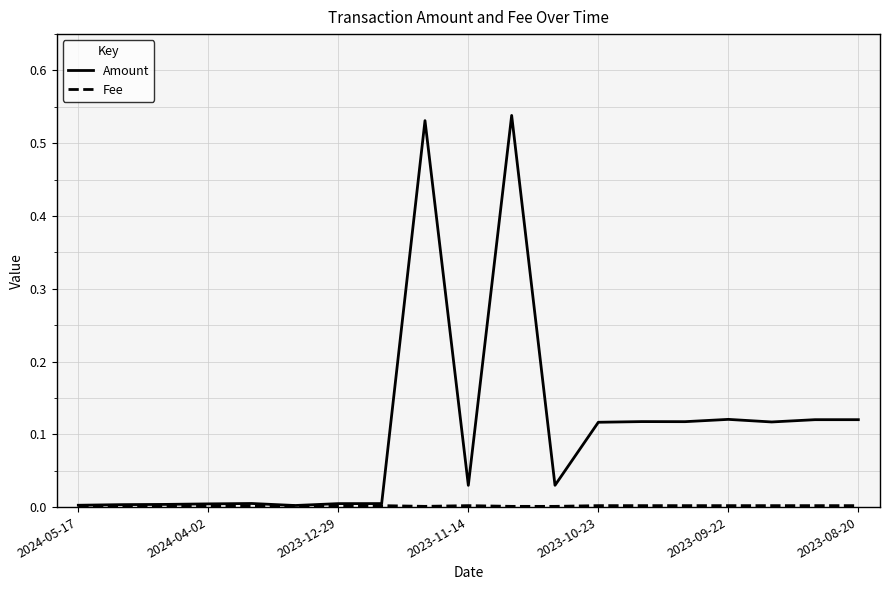

Which series has the widest spread of values?

Amount